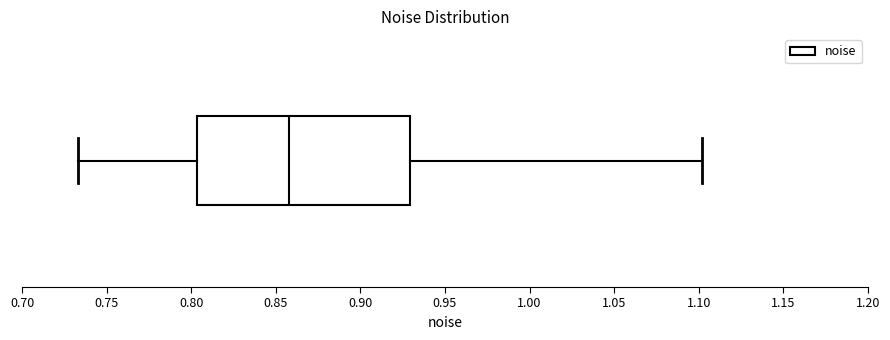

Transcribe this box plot: give where the median line is, the range the box spans, and where the two whiskers end, as read against the x-axis. The values are not printed on the chart, so give them approximately, as read against the axis.

median 0.860, box 0.805 to 0.930, whiskers 0.735 to 1.100